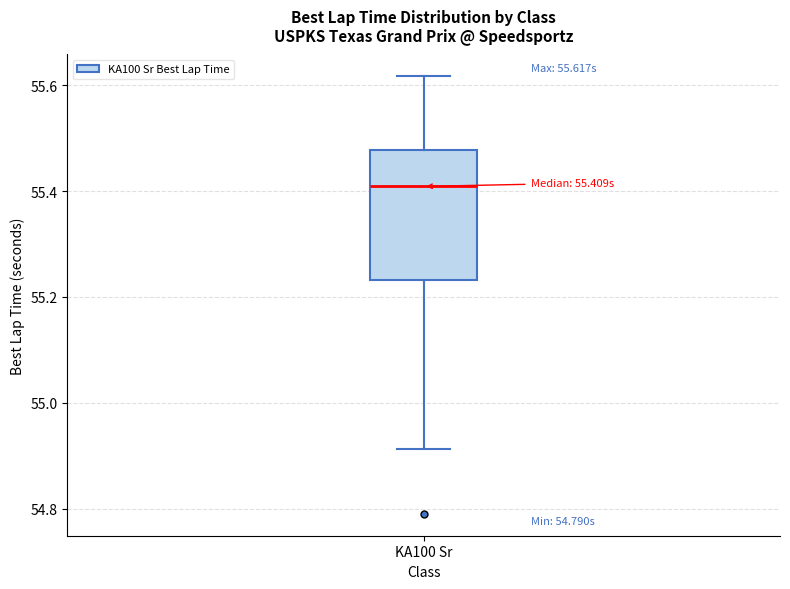

Where does the upper whisker of the box for KA100 Sr end on the y-axis? The values are not printed on the chart, so give them approximately, as read against the axis.

55.62